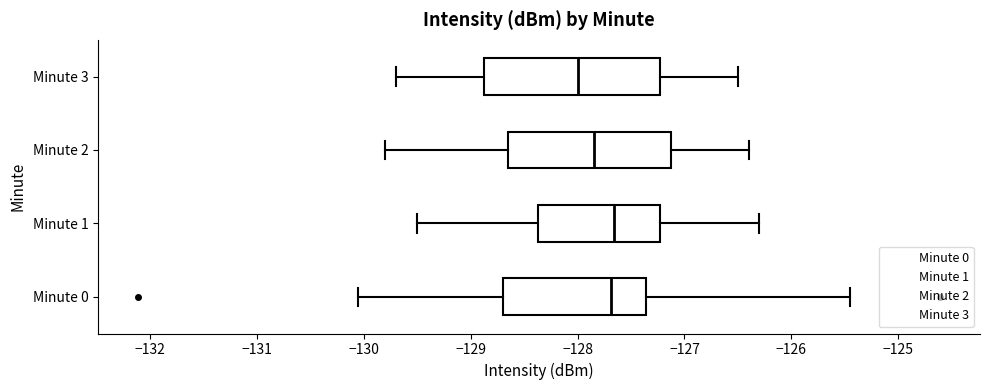

Reading bottom to top, read every box against the x-axis: the position of its median line, the range the box covers, and the ends of its whiskers. The values are not printed on the chart, so give them approximately, as read against the axis.

Minute 0: median -127.7, box -128.7 to -127.4, whiskers -130.0 to -125.5
Minute 1: median -127.7, box -128.4 to -127.2, whiskers -129.5 to -126.3
Minute 2: median -127.8, box -128.6 to -127.1, whiskers -129.8 to -126.4
Minute 3: median -128.0, box -128.9 to -127.2, whiskers -129.7 to -126.5